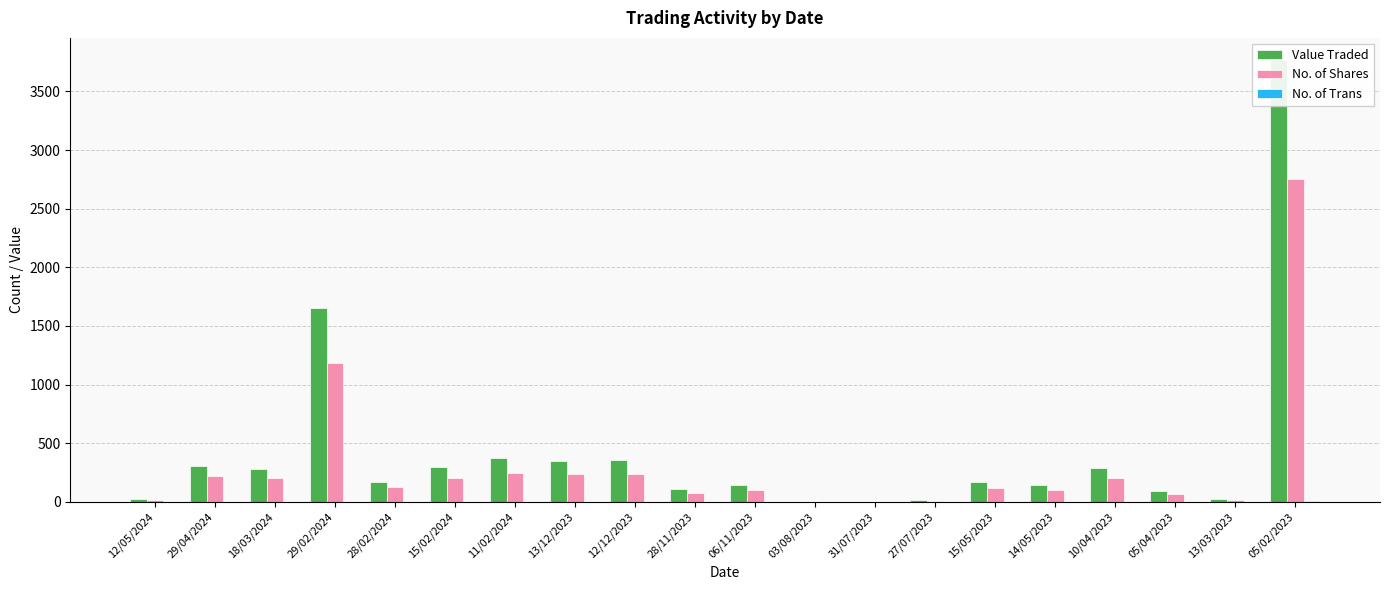

True or false: No. of Shares has a value of 67 at 05/04/2023.

True